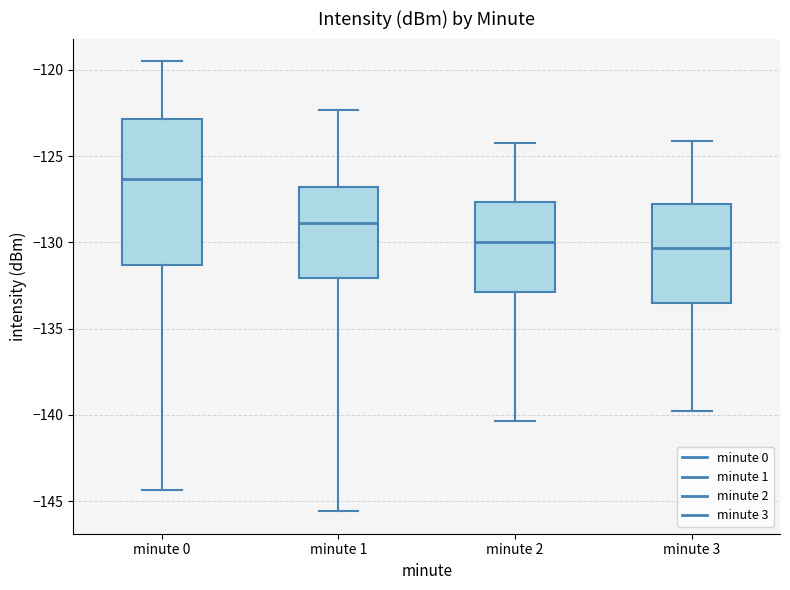

Reading left to right, transcribe this box plot: for each box, give where its median line is, the range the box spans, and where its two whiskers end, as read against the y-axis. The values are not printed on the chart, so give them approximately, as read against the axis.

minute 0: median -126.5, box -131.5 to -123.0, whiskers -144.5 to -119.5
minute 1: median -129.0, box -132.0 to -127.0, whiskers -145.5 to -122.5
minute 2: median -130.0, box -133.0 to -127.5, whiskers -140.5 to -124.0
minute 3: median -130.5, box -133.5 to -127.5, whiskers -140.0 to -124.0